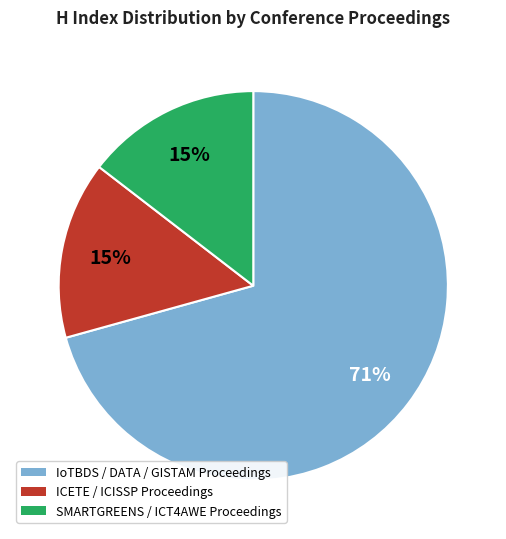

To the nearest percent, what is the average slice percentage?

33%